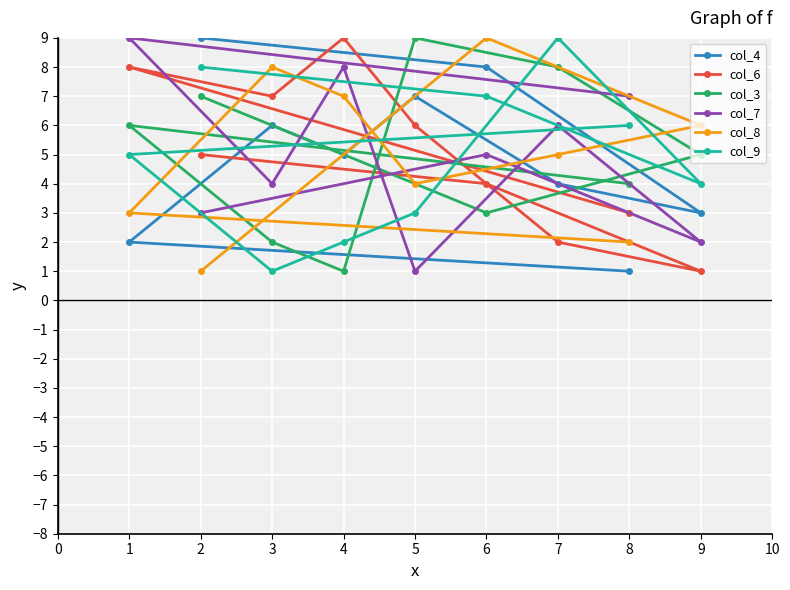

At 9, list the series in order from largest to smallest.

col_8, col_3, col_9, col_4, col_7, col_6